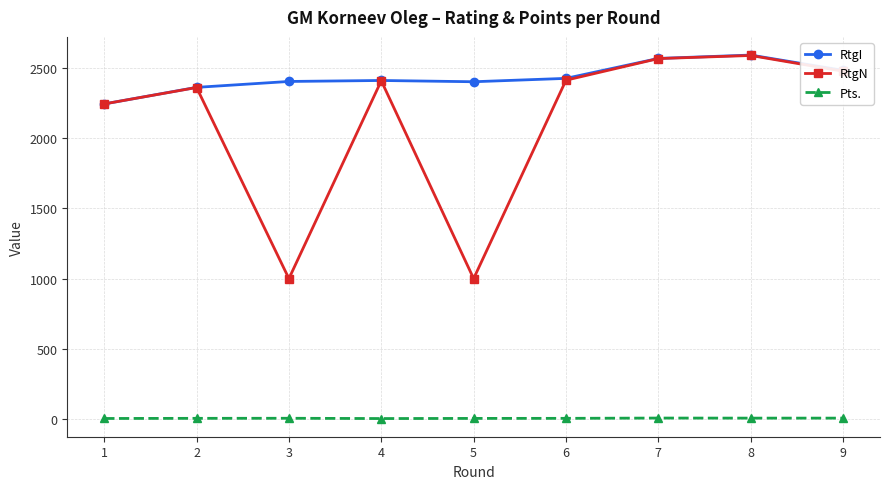

Is it true that Pts. equals 4.0 at 1?

True